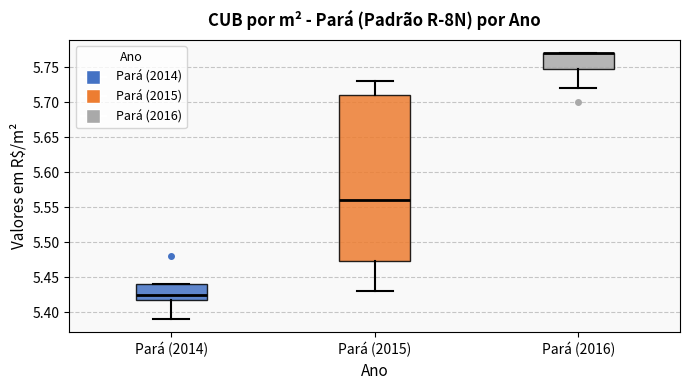

Where is the upper edge of the box for Pará (2014) on the y-axis? The values are not printed on the chart, so give them approximately, as read against the axis.

5.440